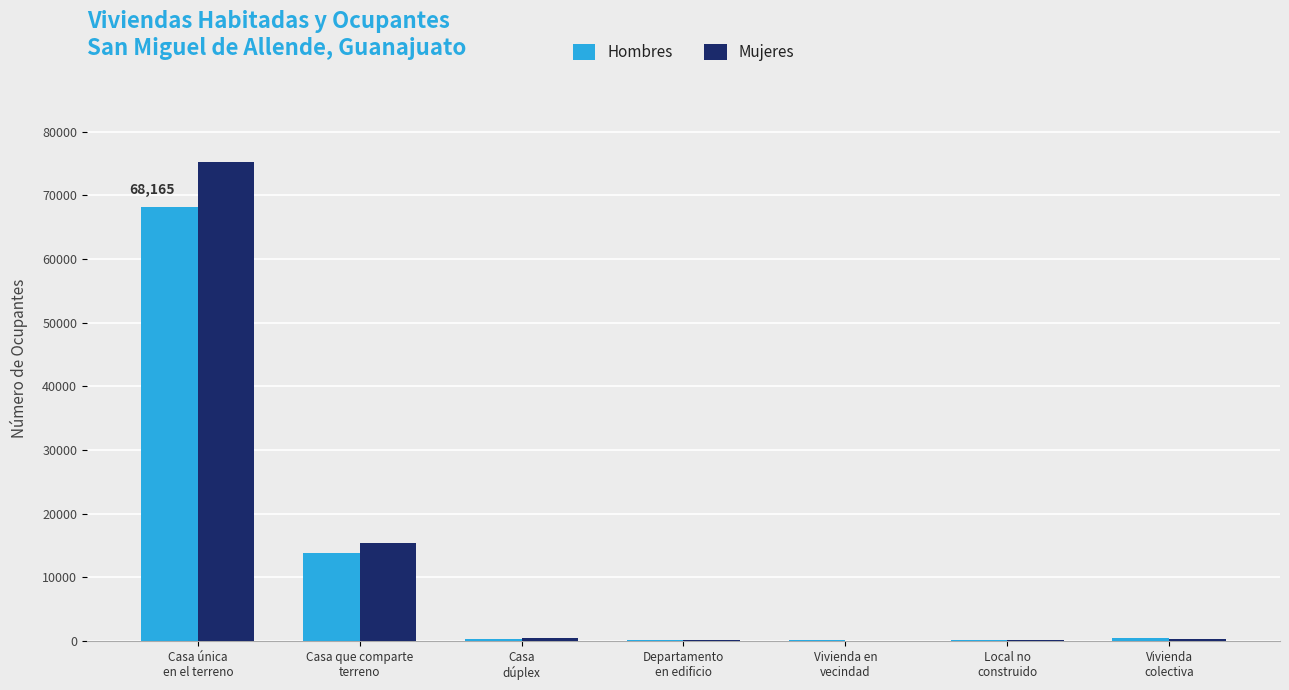

What is the sum of the Mujeres values at Casa única
en el terreno and Vivienda en
vecindad?

75358